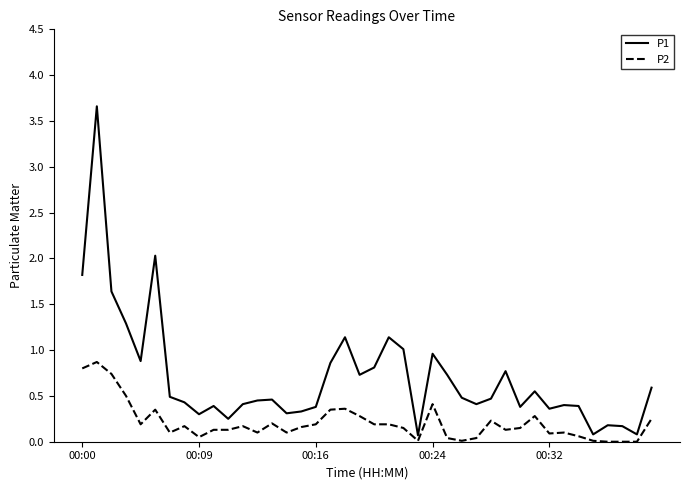

Which series has the largest total across all categories?

P1